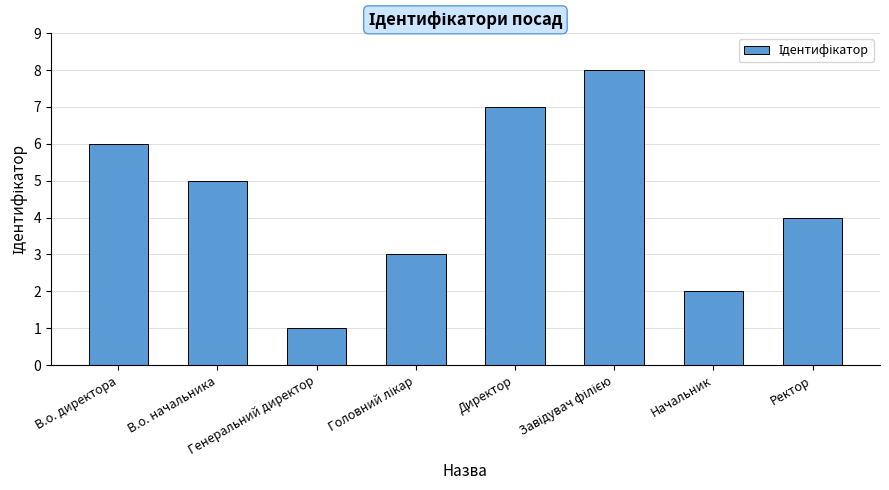

What is the change in value from В.о. директора to Ректор?

-2